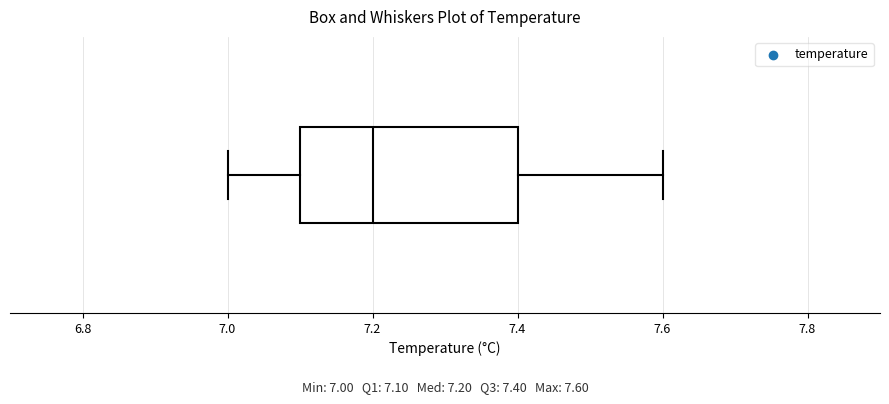

Transcribe this box plot: give where the median line is, the range the box spans, and where the two whiskers end, as read against the x-axis. The values are not printed on the chart, so give them approximately, as read against the axis.

median 7.2, box 7.1 to 7.4, whiskers 7.0 to 7.6